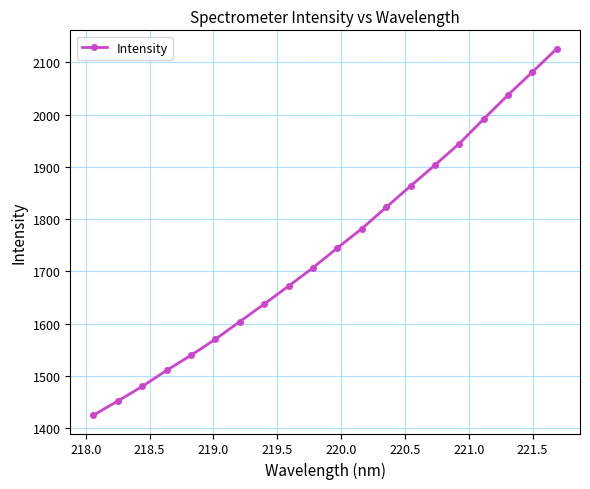

True or false: there are more than 1 points higher than both neighbors.

False